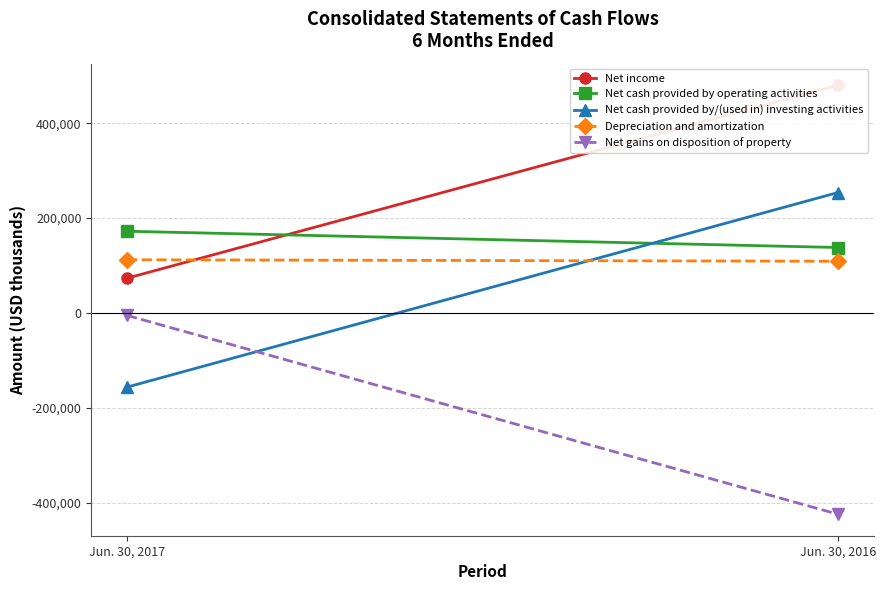

What are all the series names shown in the legend?

Net income, Net cash provided by operating activities, Net cash provided by/(used in) investing activities, Depreciation and amortization, Net gains on disposition of property